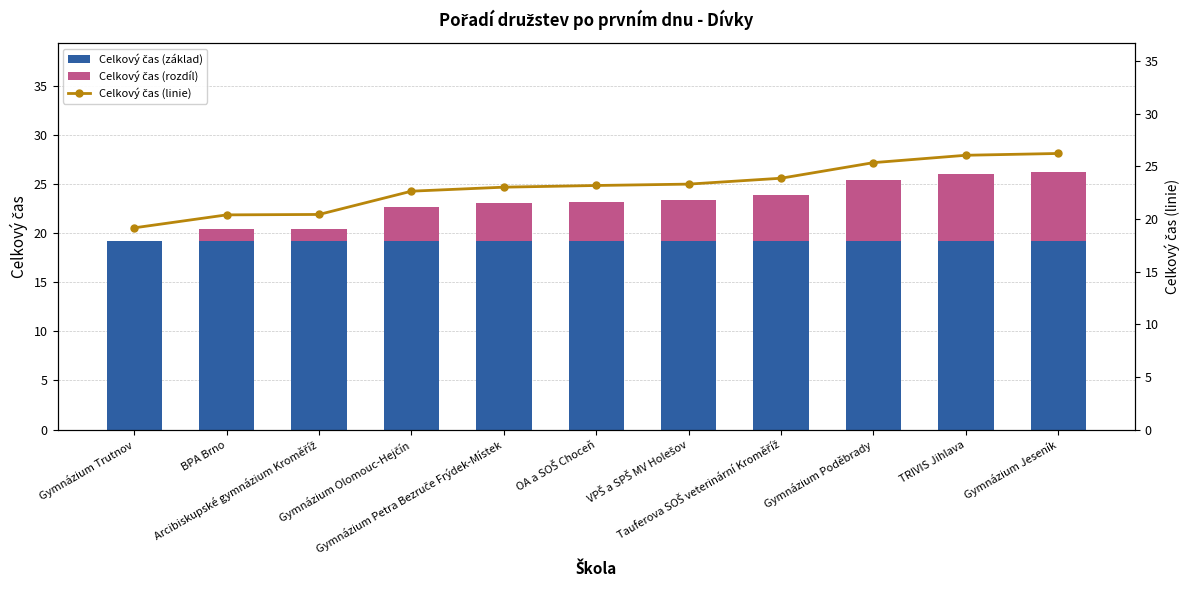

Which series has the widest spread of values?

Celkový čas (rozdíl)